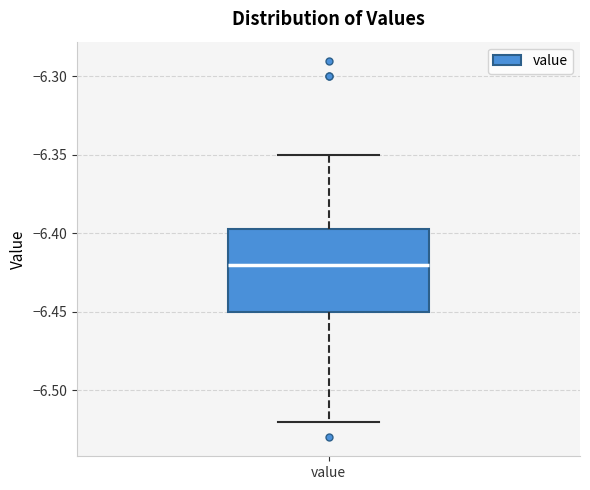

Where does the lower whisker of the box for value end on the y-axis? The values are not printed on the chart, so give them approximately, as read against the axis.

-6.520